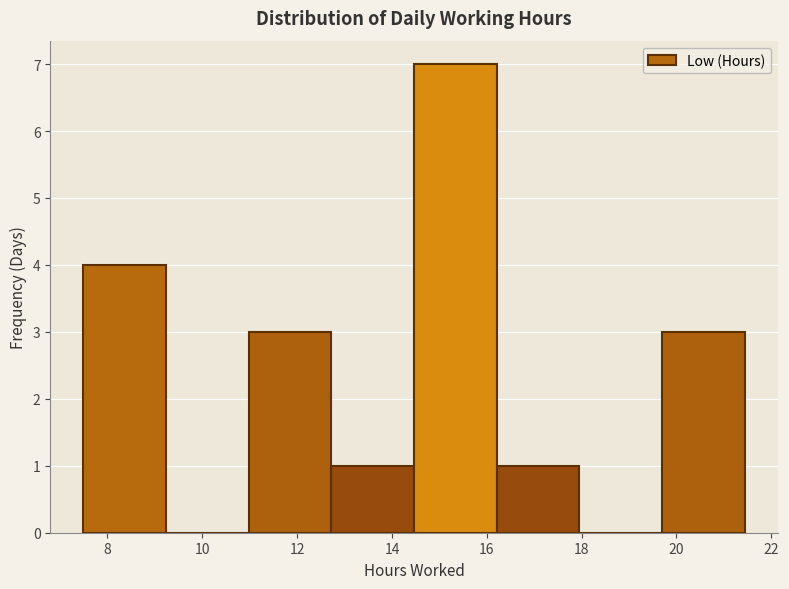

Which range on the x-axis has the tallest bar?

14.4 to 16.2